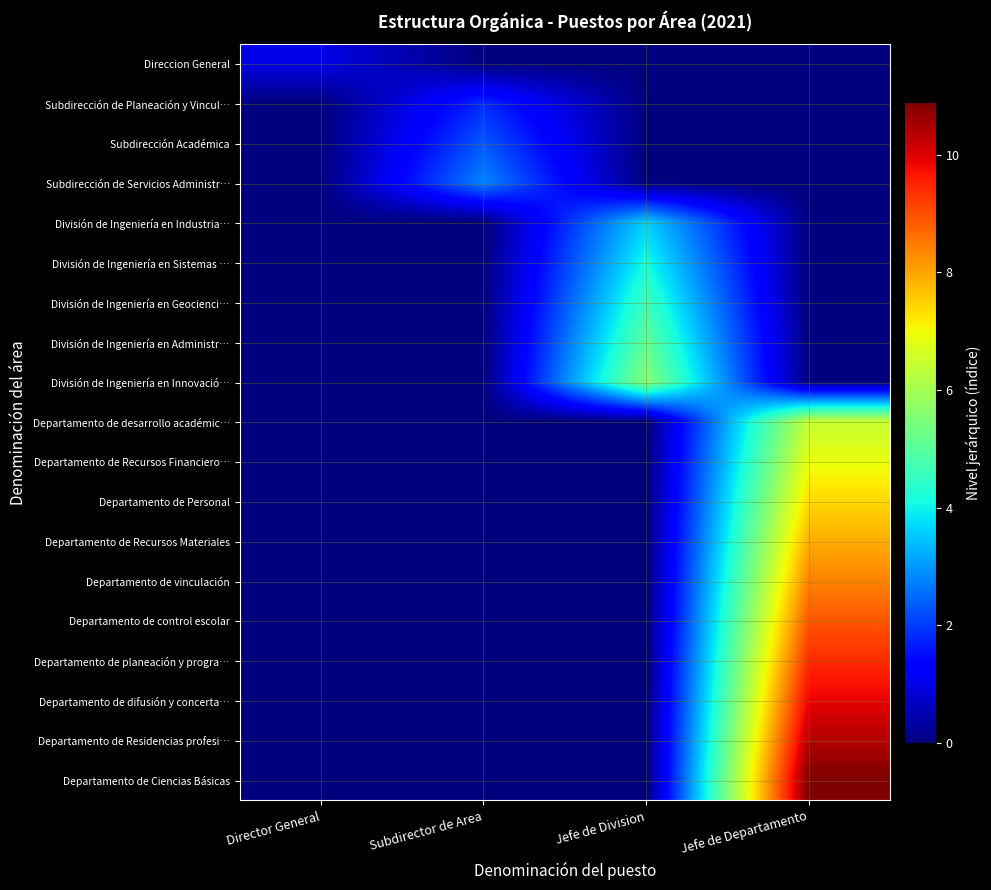

Which category has the highest value across all series?

Jefe de Departamento